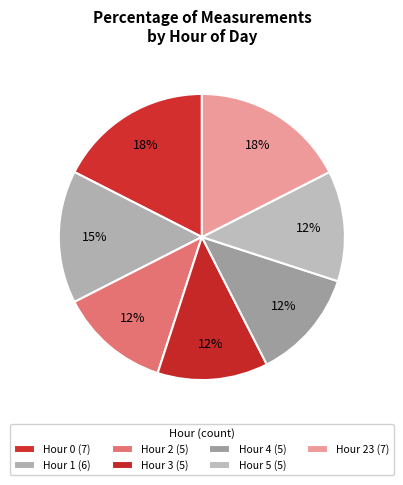

What is the smallest slice in the pie chart?

Hour 2